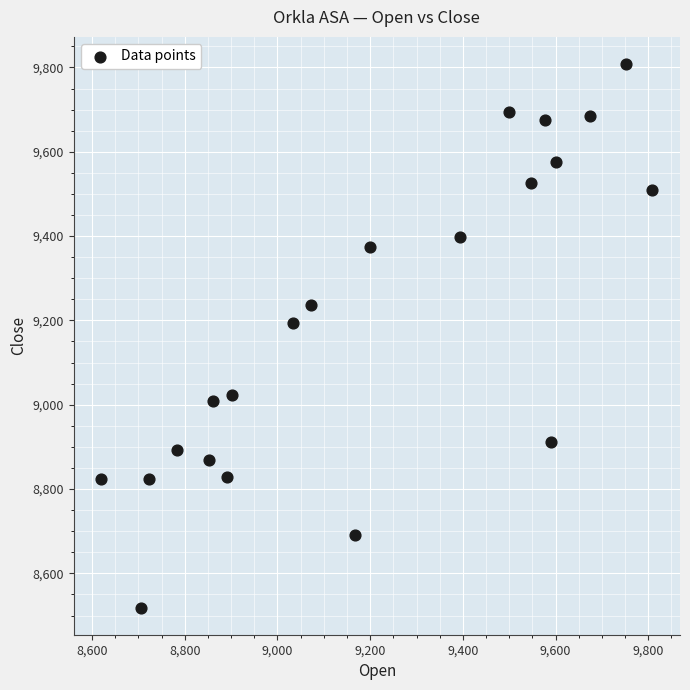

What is the range of Y values (max minus min)?

1289